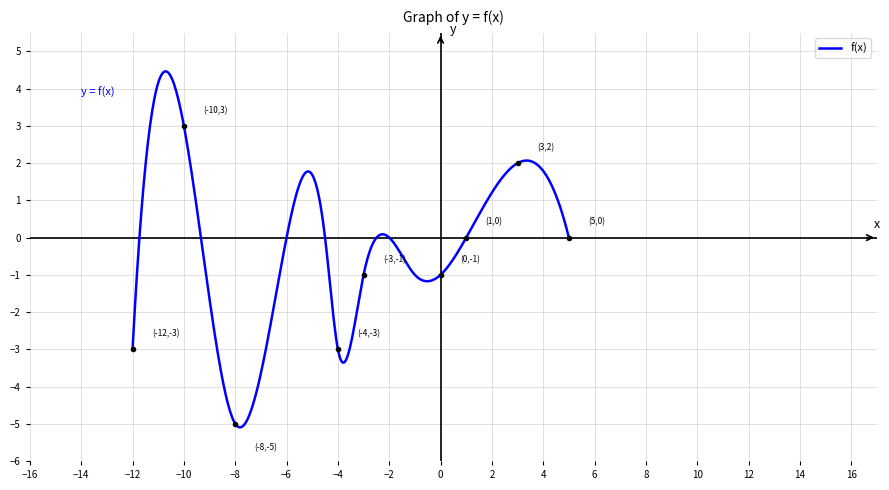

What is the difference between the maximum and minimum values?

9.6